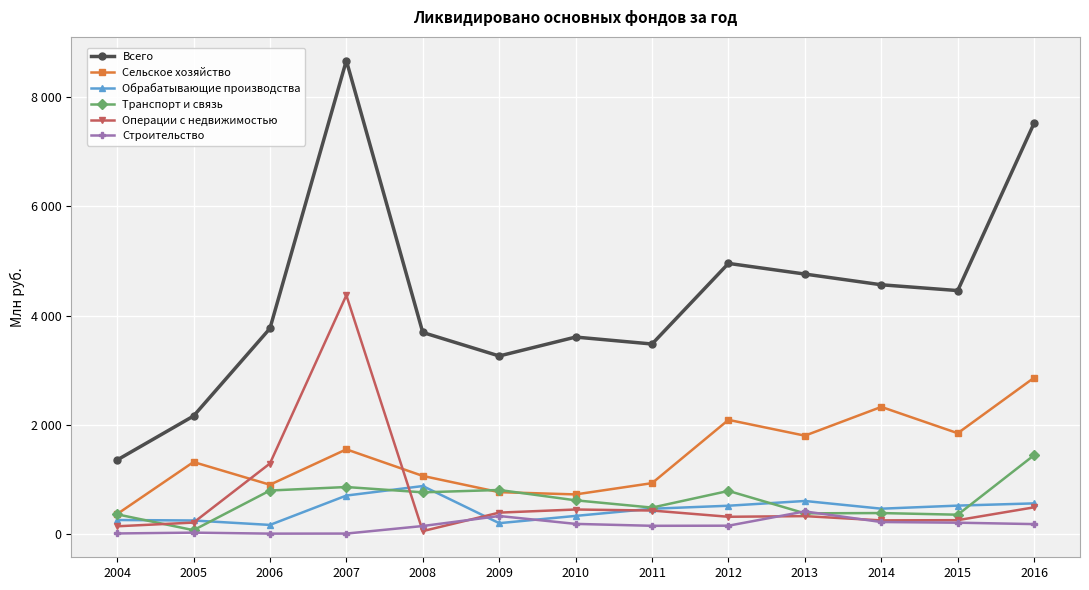

Does the chart have visible grid lines?

Yes